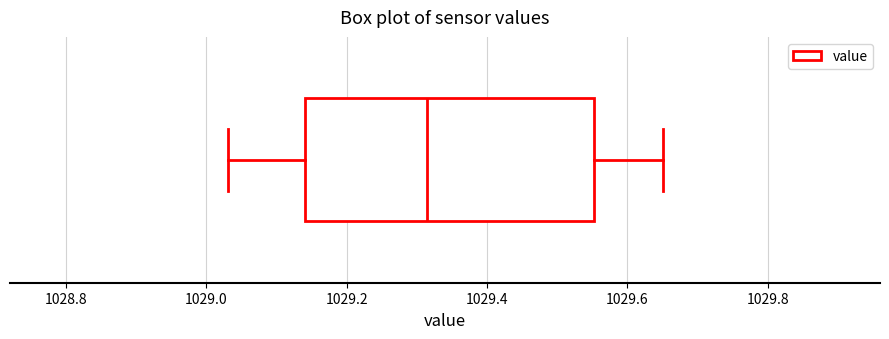

Transcribe this box plot: give where the median line is, the range the box spans, and where the two whiskers end, as read against the x-axis. The values are not printed on the chart, so give them approximately, as read against the axis.

median 1029.32, box 1029.14 to 1029.56, whiskers 1029.04 to 1029.66